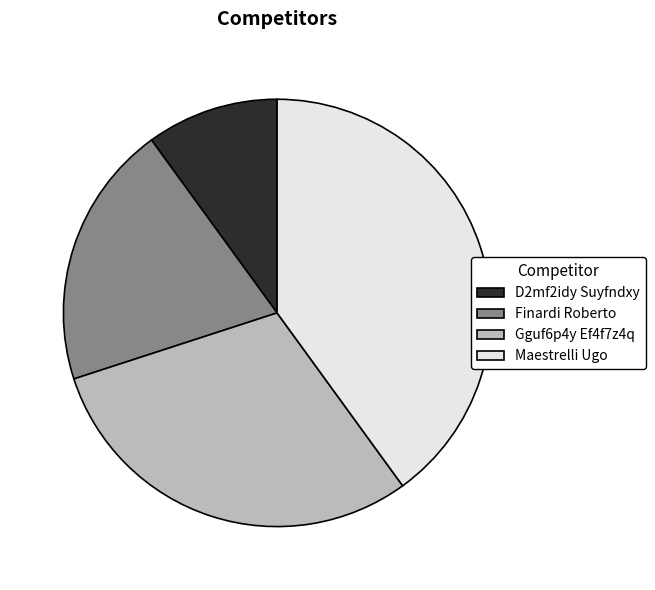

Is Finardi Roberto the majority of the pie?

No